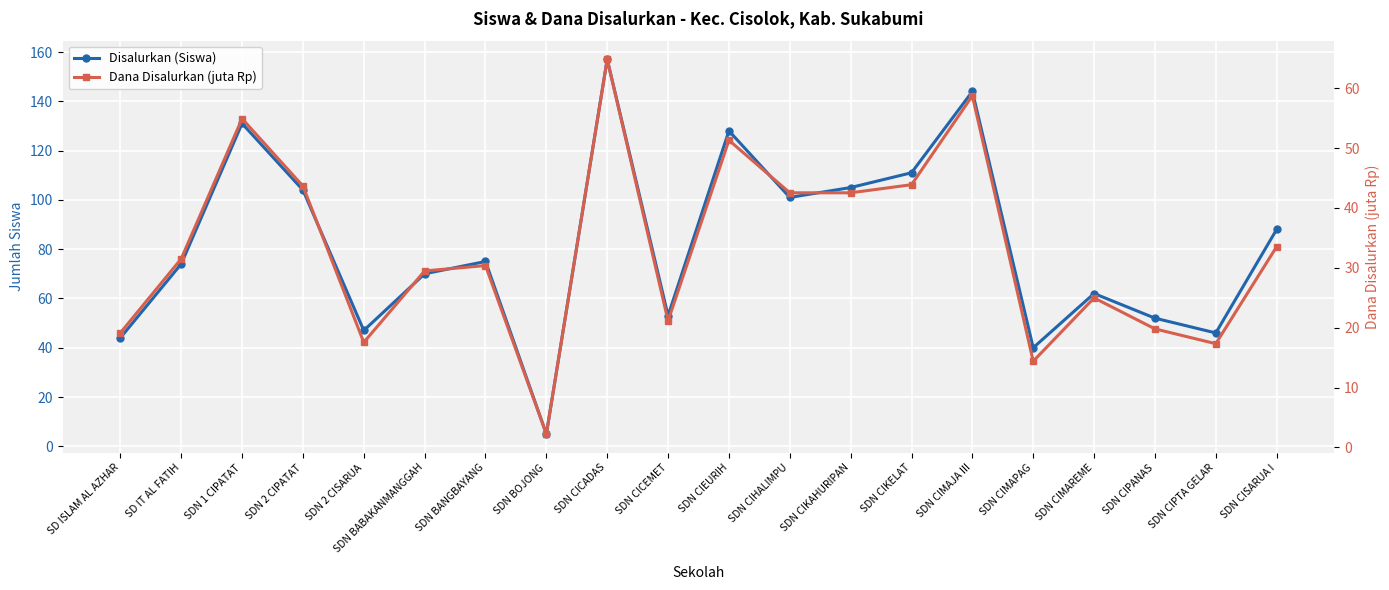

In Disalurkan (Siswa), how many points are higher than both neighbors (excluding endpoints)?

6